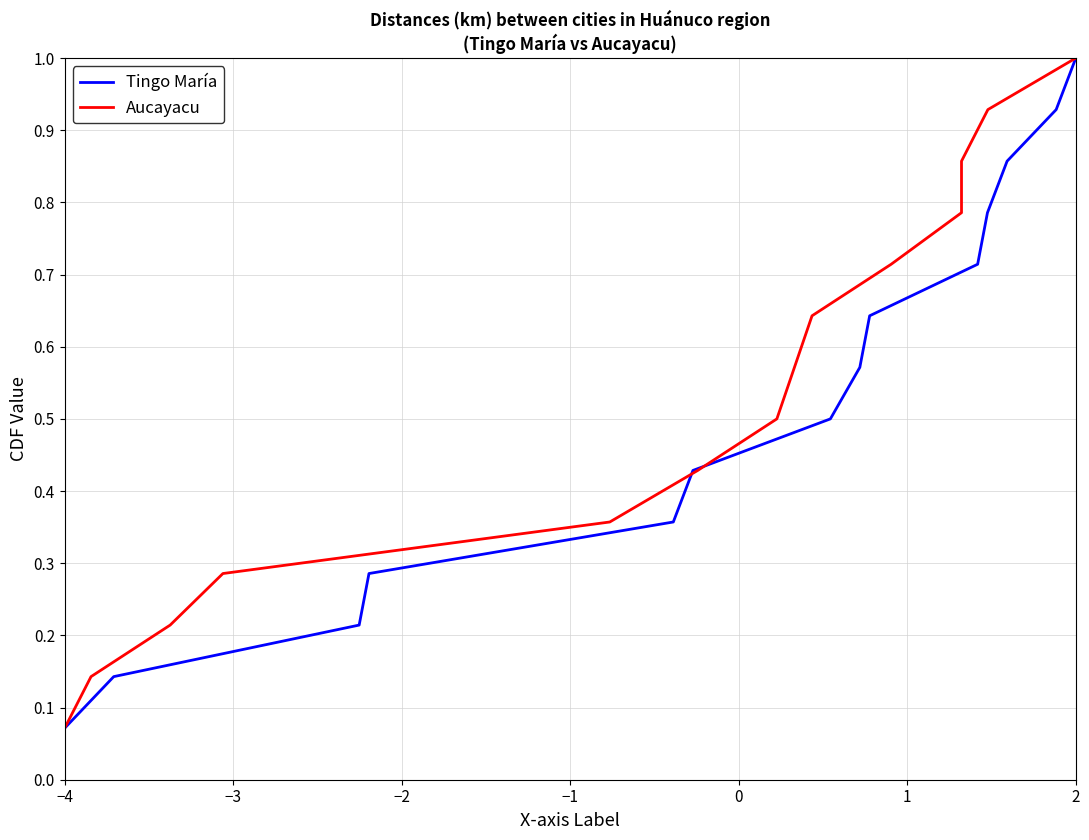

Where is Tingo María nearest to the value 0?

−4